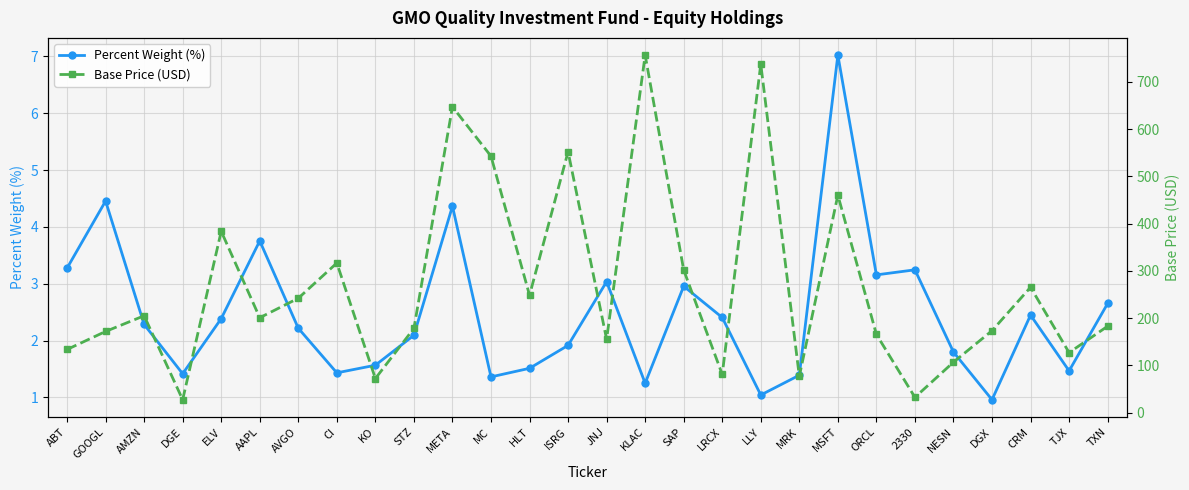

At which category does Base Price (USD) reach its first local valley?

DGE